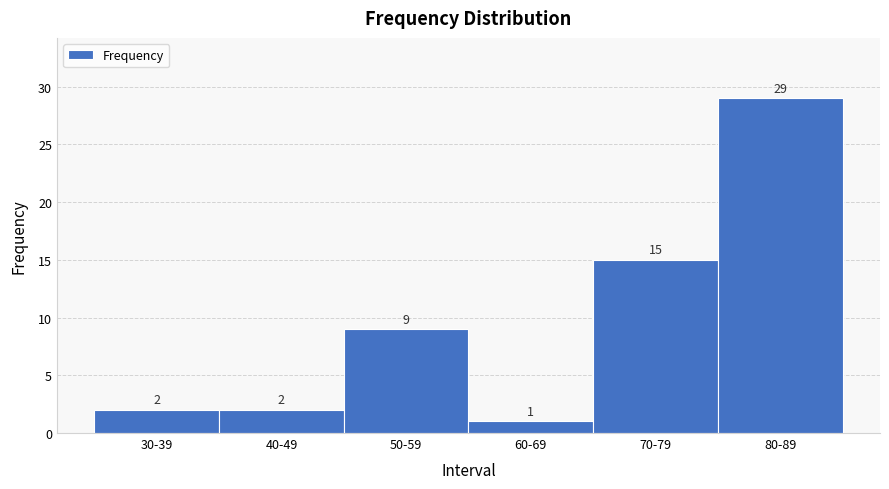

Reading left to right, extract all data points from this chart.

2	2	9	1	15	29